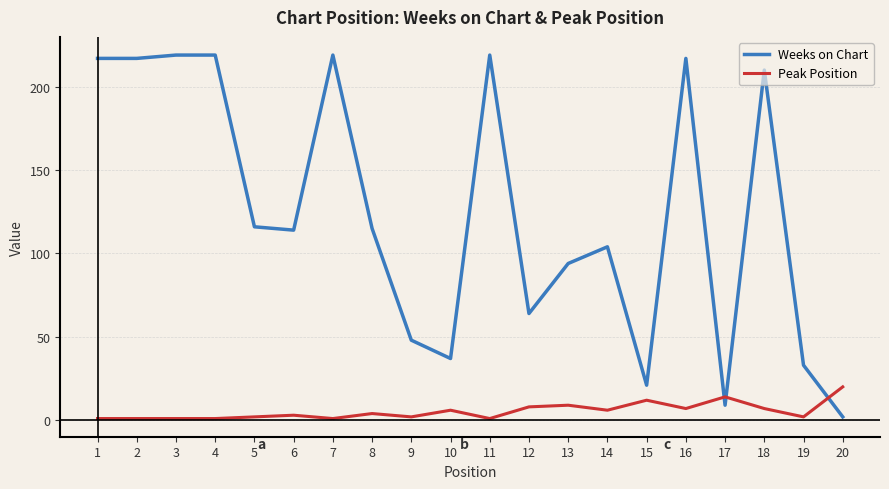

The value of Weeks on Chart at 5 is 116. True or false?

True